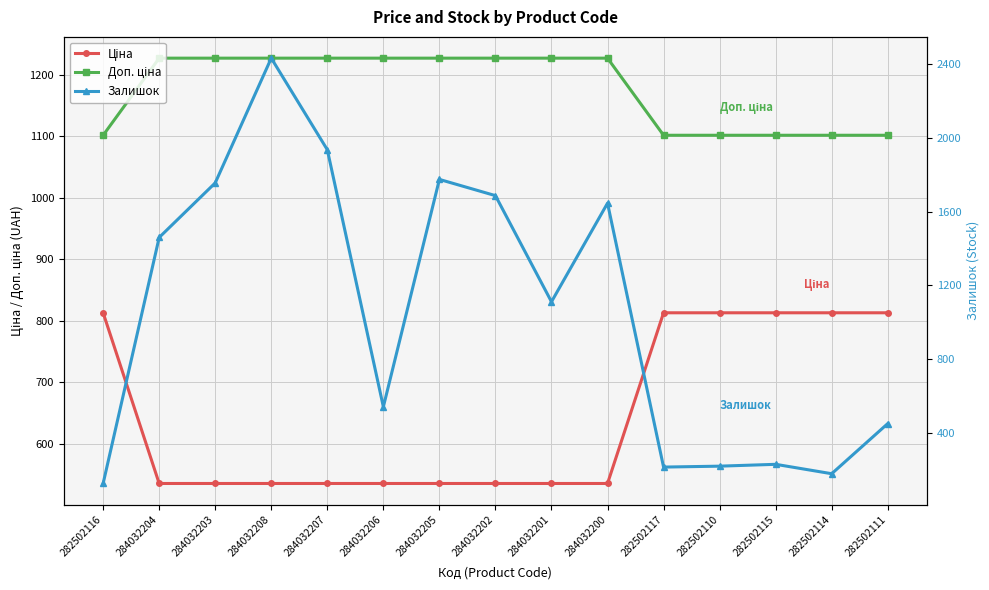

Does the chart display data point markers on the line(s)?

Yes